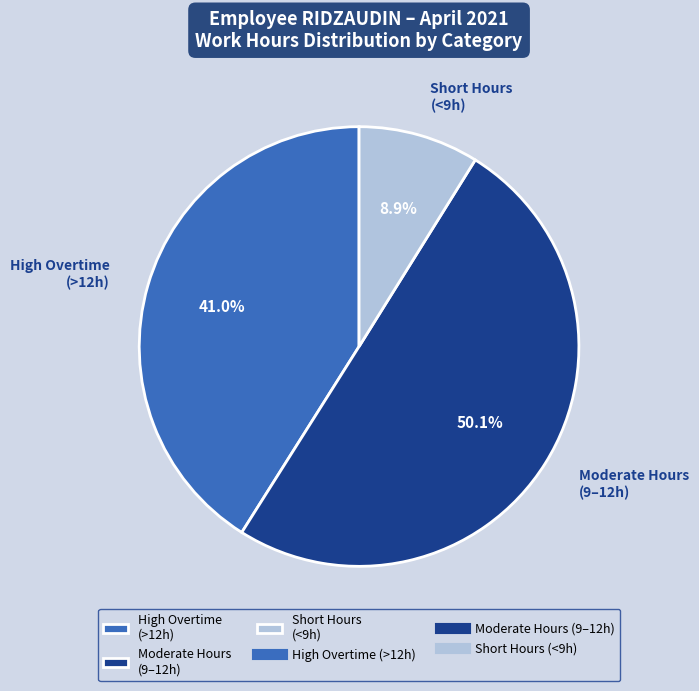

Do High Overtime (>12h) and Moderate Hours (9–12h) together represent more than half of the pie?

Yes